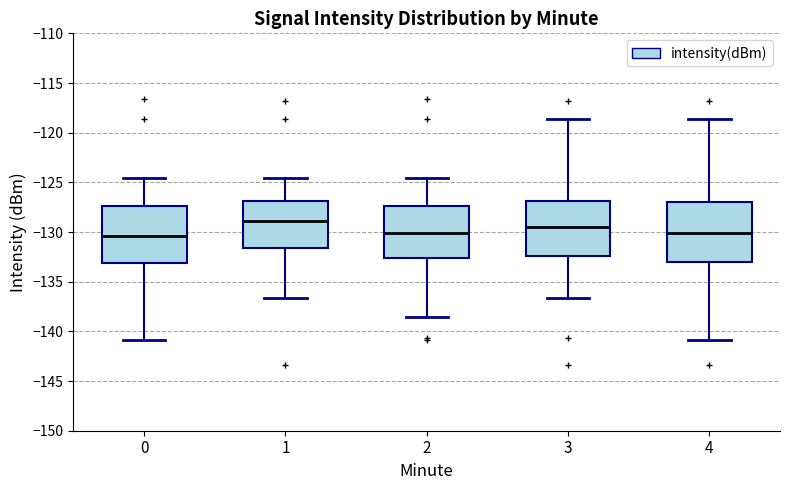

Reading left to right, read every box against the y-axis: the position of its median line, the range the box covers, and the ends of its whiskers. The values are not printed on the chart, so give them approximately, as read against the axis.

0: median -130.5, box -133.0 to -127.5, whiskers -141.0 to -124.5
1: median -129.0, box -131.5 to -127.0, whiskers -136.5 to -124.5
2: median -130.0, box -132.5 to -127.5, whiskers -138.5 to -124.5
3: median -129.5, box -132.5 to -127.0, whiskers -136.5 to -118.5
4: median -130.0, box -133.0 to -127.0, whiskers -141.0 to -118.5